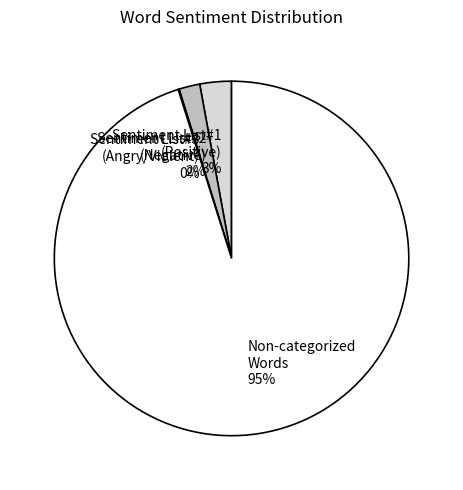

What percentage is the Sentiment List#1 (Positive) slice, to the nearest percent?

3%